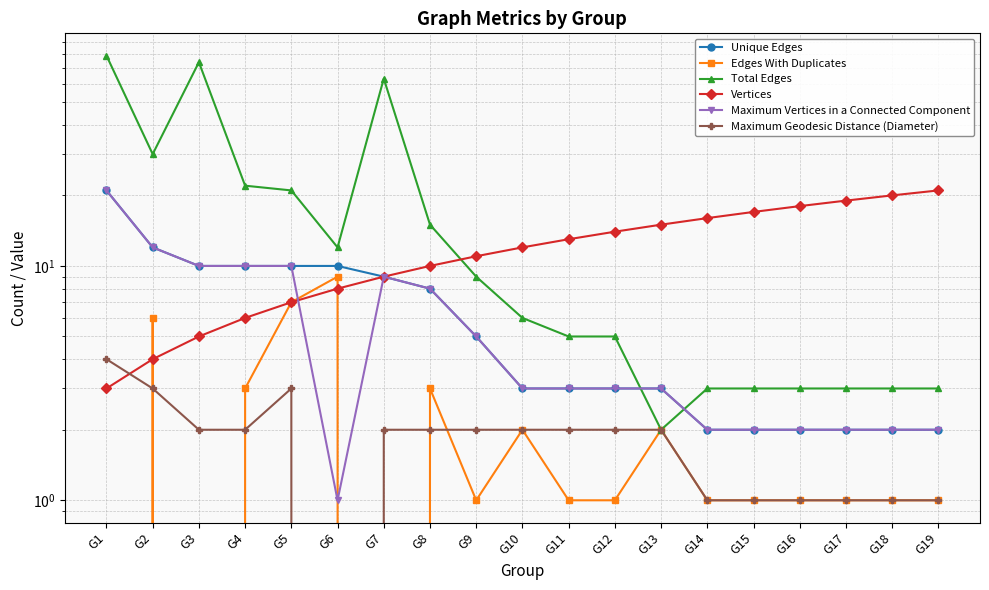

What is the difference between the Maximum Geodesic Distance (Diameter) values at G2 and G9?

1